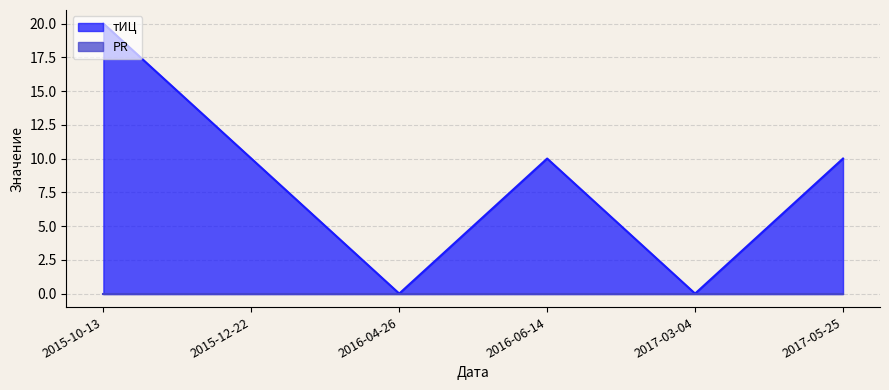

At which category does the chart reach its minimum across all series?

2016-04-26